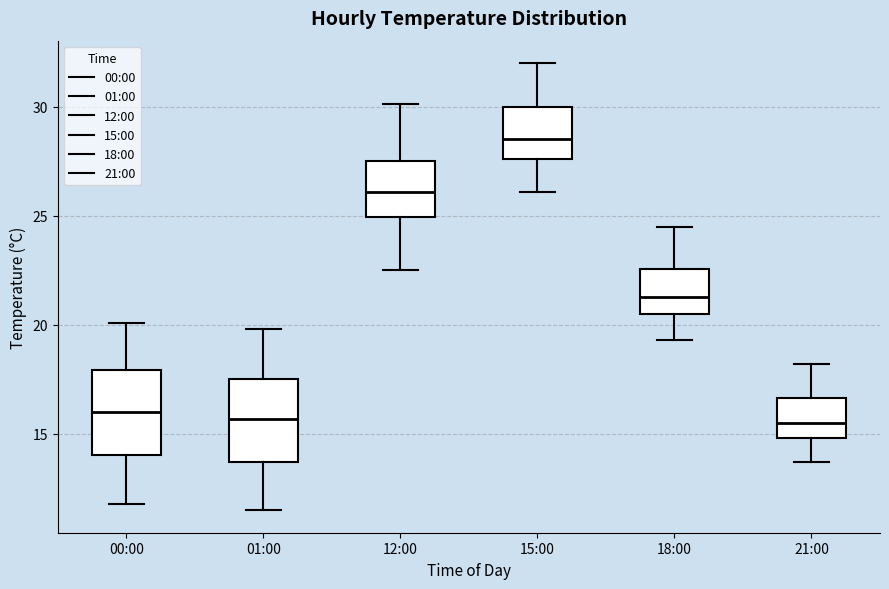

Reading left to right, transcribe this box plot: for each box, give where its median line is, the range the box spans, and where its two whiskers end, as read against the y-axis. The values are not printed on the chart, so give them approximately, as read against the axis.

00:00: median 16.0, box 14.0 to 18.0, whiskers 12.0 to 20.0
01:00: median 15.5, box 13.5 to 17.5, whiskers 11.5 to 20.0
12:00: median 26.0, box 25.0 to 27.5, whiskers 22.5 to 30.0
15:00: median 28.5, box 27.5 to 30.0, whiskers 26.0 to 32.0
18:00: median 21.5, box 20.5 to 22.5, whiskers 19.5 to 24.5
21:00: median 15.5, box 15.0 to 16.5, whiskers 13.5 to 18.0